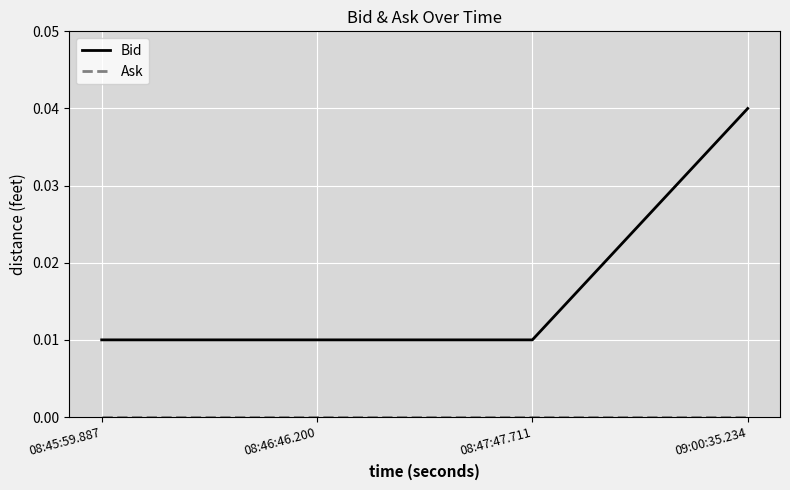

True or false: Bid has a value of 0.0 at 08:45:59.887.

True